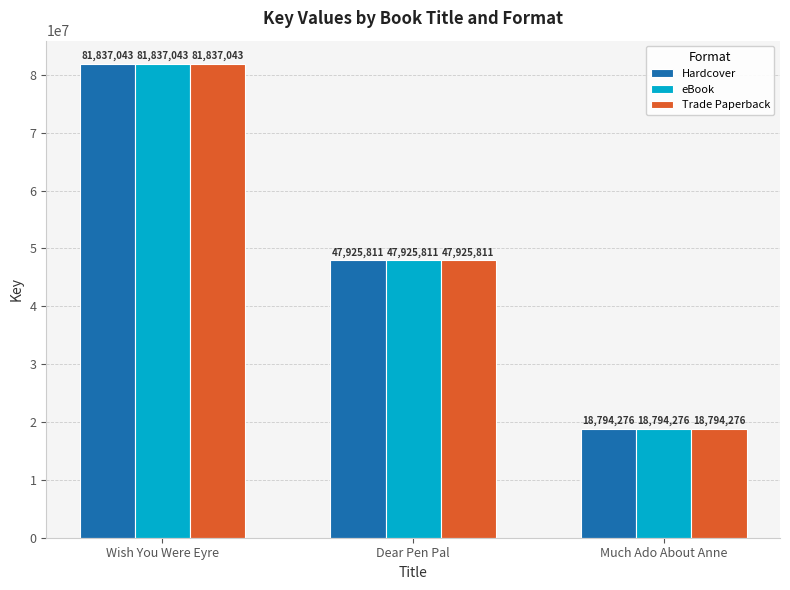

What is the label of the 1st bar from the left?

Wish You Were Eyre